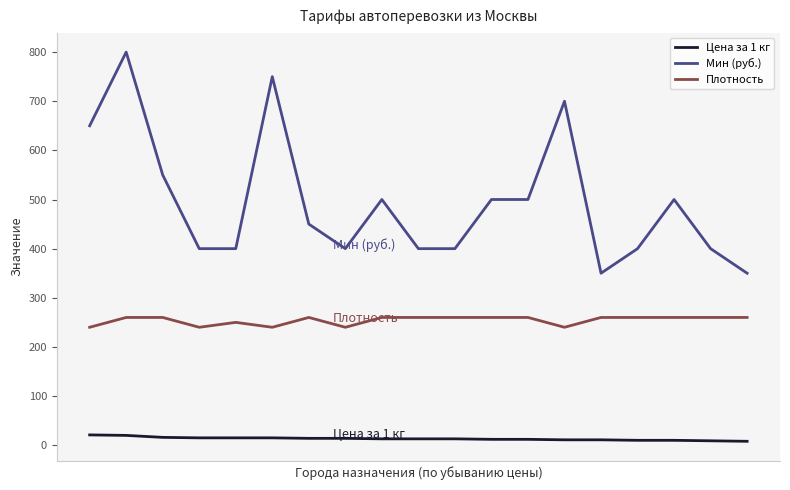

Rank the series by their maximum value, from highest to lowest.

Мин (руб.), Плотность, Цена за 1 кг